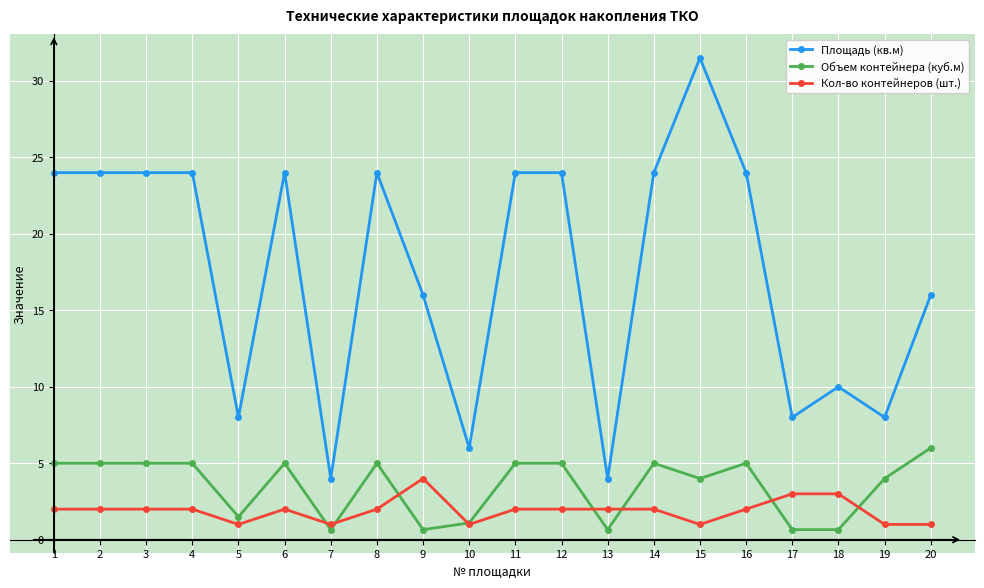

Is the value of Площадь (кв.м) at 7 greater than the value of Объем контейнера (куб.м) at 12?

No